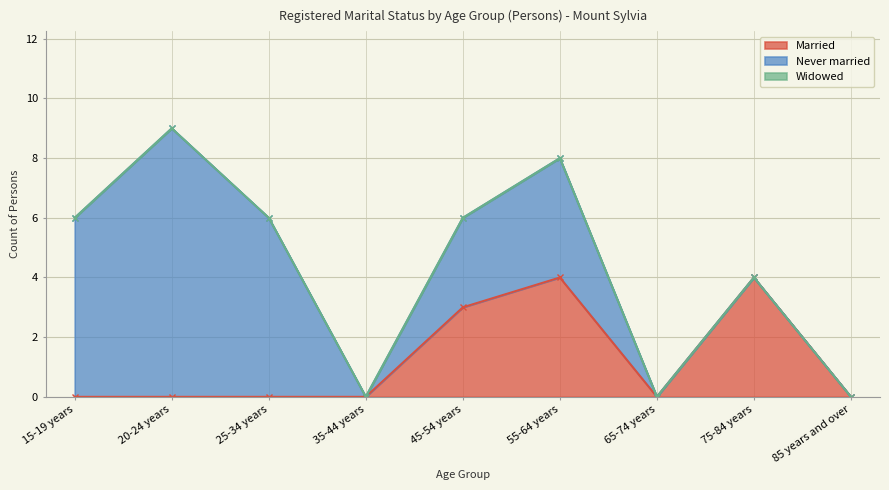

Reading left to right, list all the values displayed in this chart.

Married: 0	0	0	0	3	4	0	4	0
Never married: 6	9	6	0	3	4	0	0	0
Widowed: 0	0	0	0	0	0	0	0	0